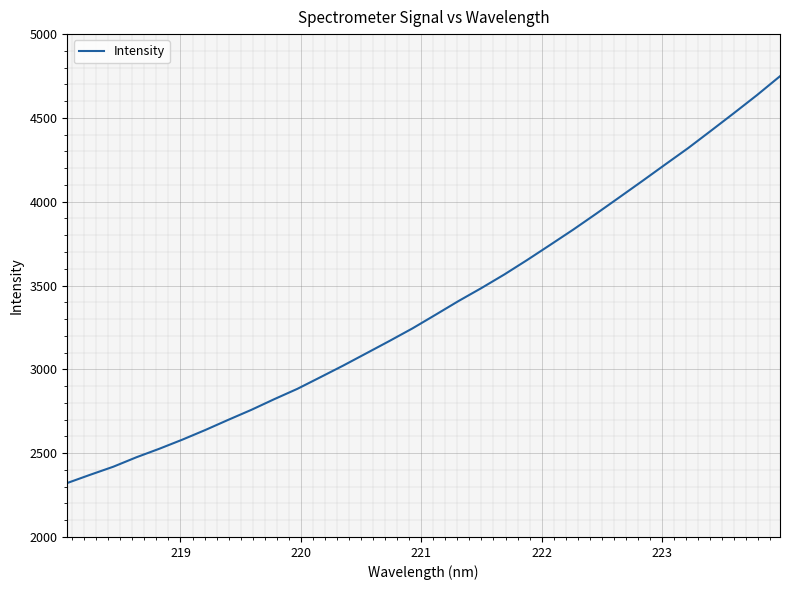

What is the difference between the maximum and minimum values?

2426.8